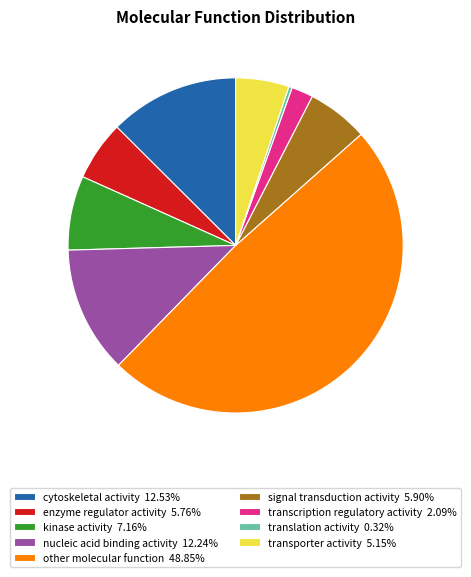

Which has a higher value, nucleic acid binding activity or signal transduction activity?

nucleic acid binding activity